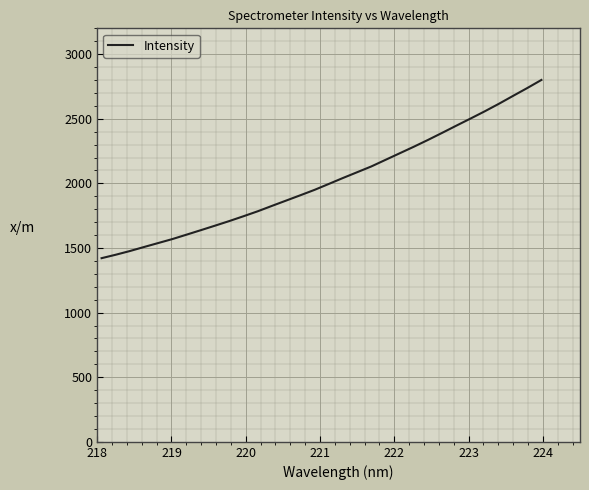

True or false: there are more than 0 points higher than both neighbors.

False